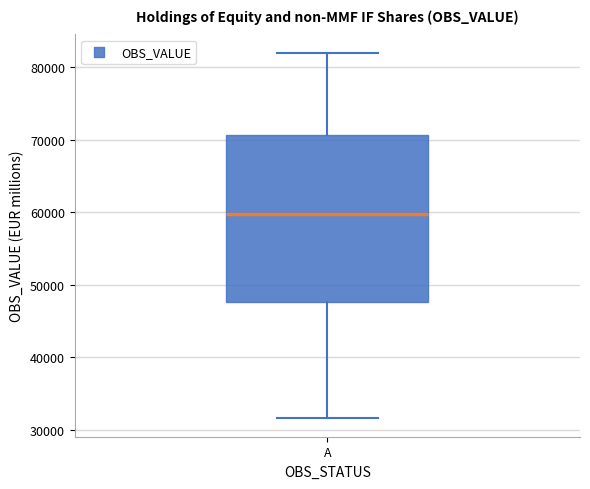

Where does the upper whisker of the box for A end on the y-axis? The values are not printed on the chart, so give them approximately, as read against the axis.

82000